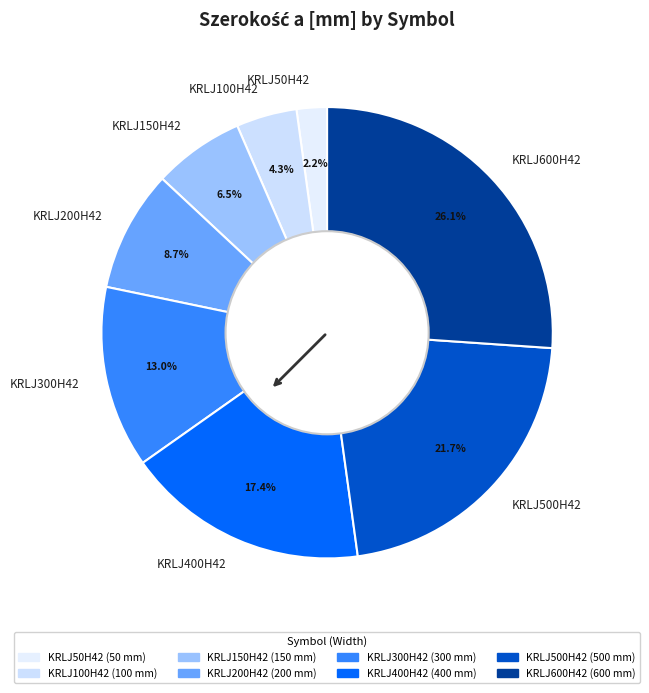

What percentage is NOT represented by KRLJ150H42?

93.5%